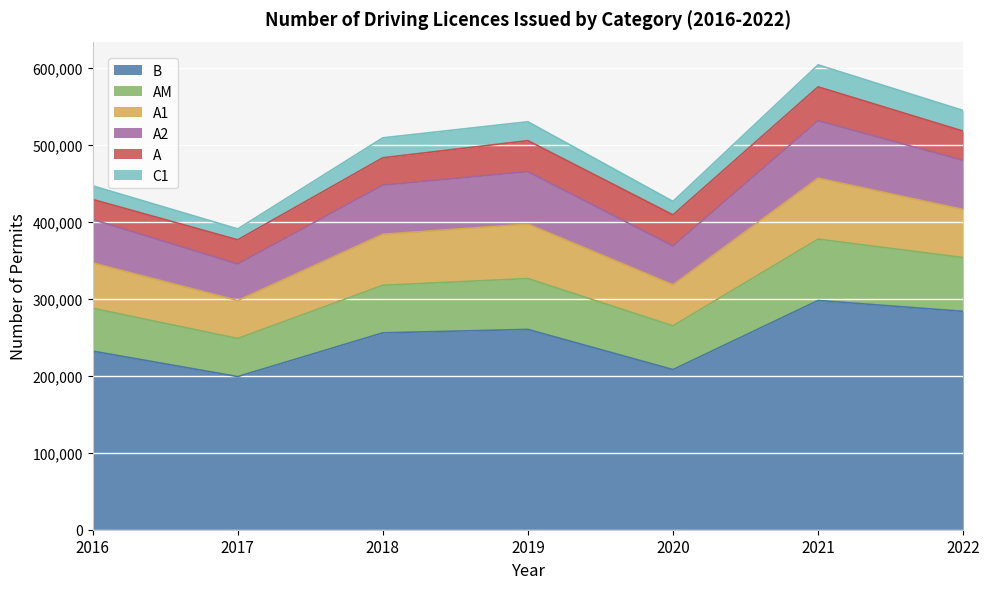

Does the chart display data point markers on the line(s)?

No